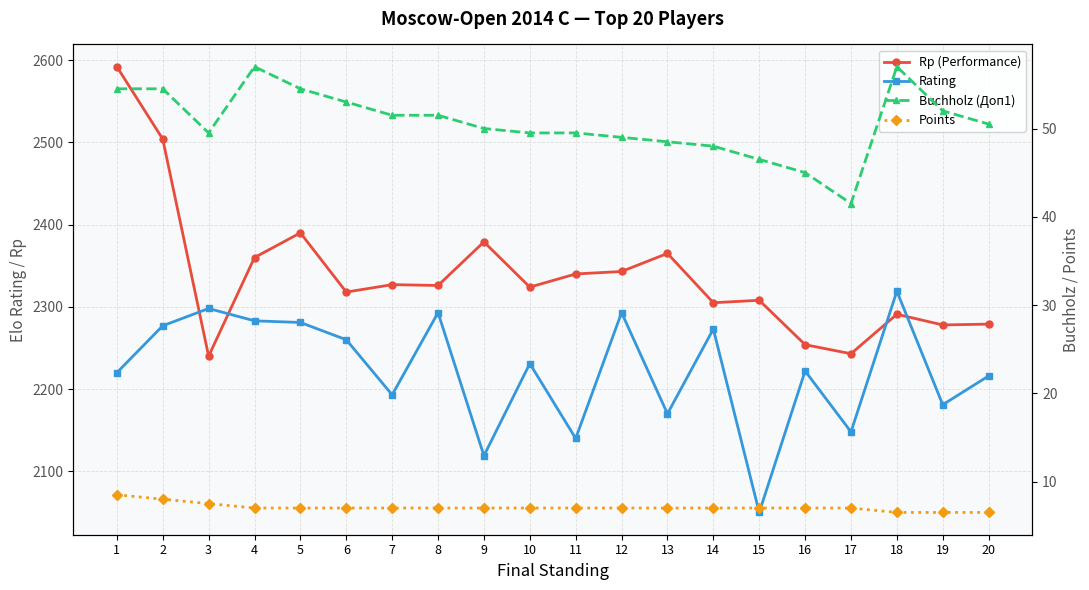

Which series has the largest total across all categories?

Rp (Performance)